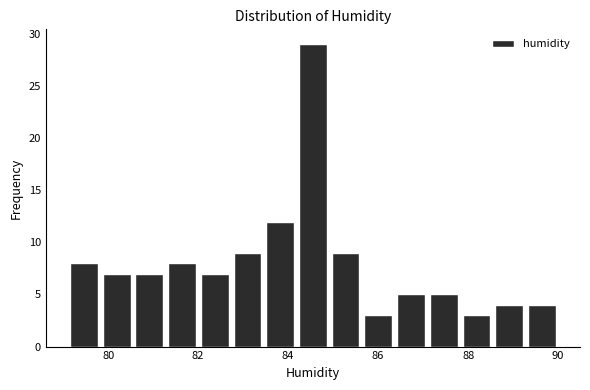

Around what value on the x-axis is the tallest bar? Give the approximate position of its centre, as read against the axis.

84.6